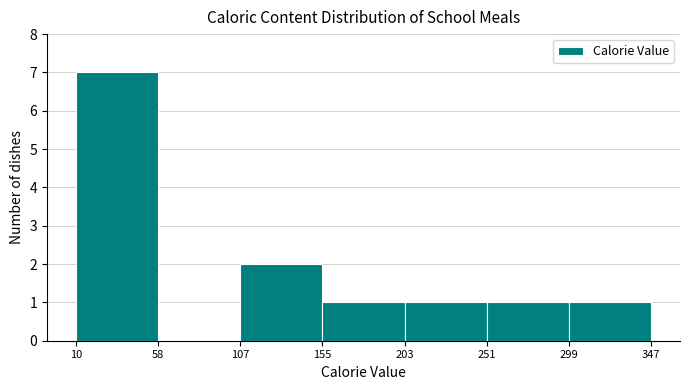

Reading left to right, list every bar in this chart as the range it spans on the x-axis followed by its height. The values are not printed on the chart, so give them approximately, as read against the axis.

10 to 58: 7
58 to 107: 0
107 to 155: 2
155 to 203: 1
203 to 251: 1
251 to 299: 1
299 to 347: 1